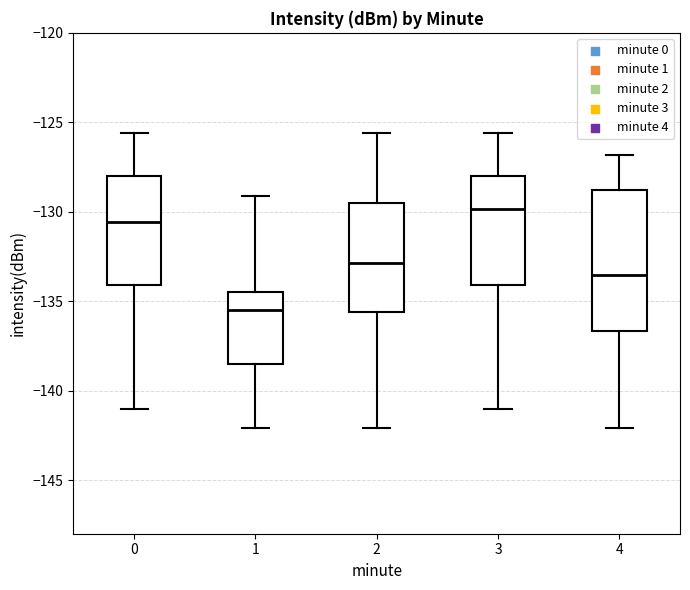

Where does the lower whisker of the box at x = 2 end on the y-axis? The values are not printed on the chart, so give them approximately, as read against the axis.

-142.0